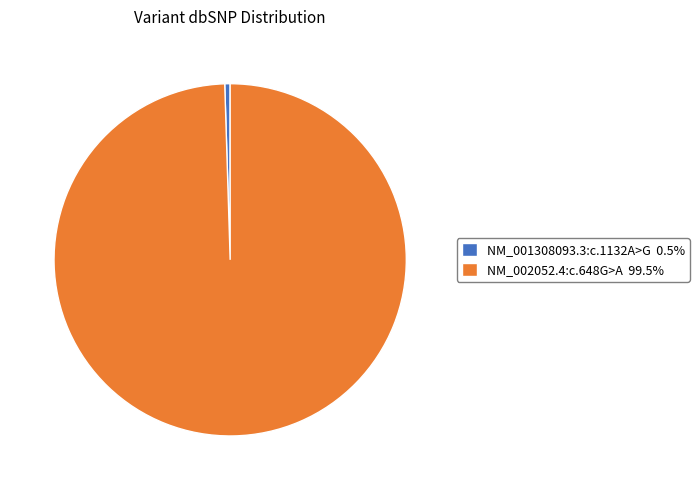

What is the ratio of the value at NM_002052.4:c.648G>A 99.5% to the value at NM_001308093.3:c.1132A>G 0.5%?

202.0